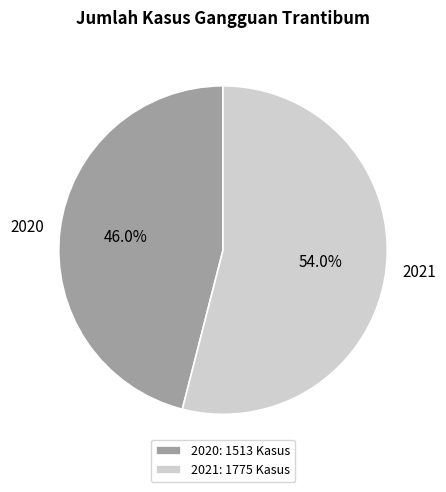

Count the number of slices in the pie.

2